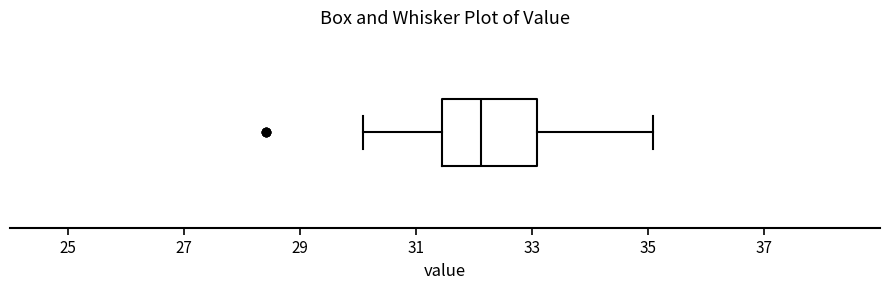

Read this box plot against the x-axis: the position of the median line, the range covered by the box, and the ends of both whiskers. The values are not printed on the chart, so give them approximately, as read against the axis.

median 32.2, box 31.4 to 33.0, whiskers 30.0 to 35.0